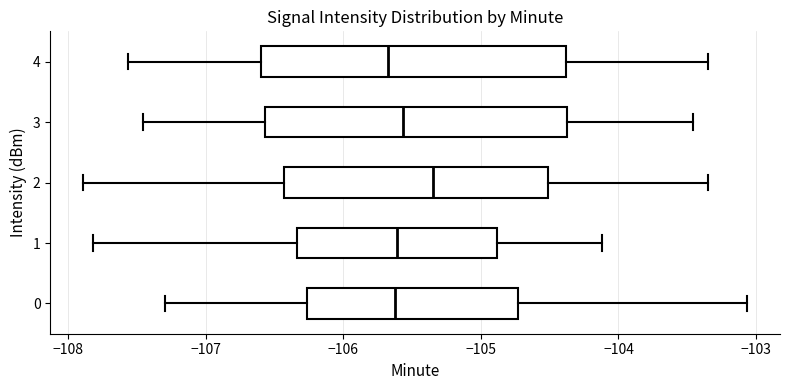

Reading bottom to top, read every box against the x-axis: the position of its median line, the range the box covers, and the ends of its whiskers. The values are not printed on the chart, so give them approximately, as read against the axis.

0: median -105.6, box -106.3 to -104.7, whiskers -107.3 to -103.1
1: median -105.6, box -106.3 to -104.9, whiskers -107.8 to -104.1
2: median -105.3, box -106.4 to -104.5, whiskers -107.9 to -103.3
3: median -105.6, box -106.6 to -104.4, whiskers -107.5 to -103.5
4: median -105.7, box -106.6 to -104.4, whiskers -107.6 to -103.3